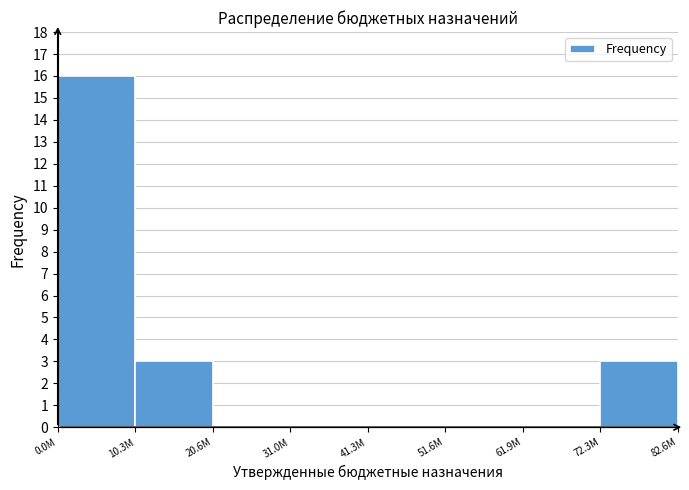

Reading left to right, what are all the values shown in this chart?

0.0M=16	10.3M=3	20.6M=0	31.0M=0	41.3M=0	51.6M=0	61.9M=0	72.3M=3